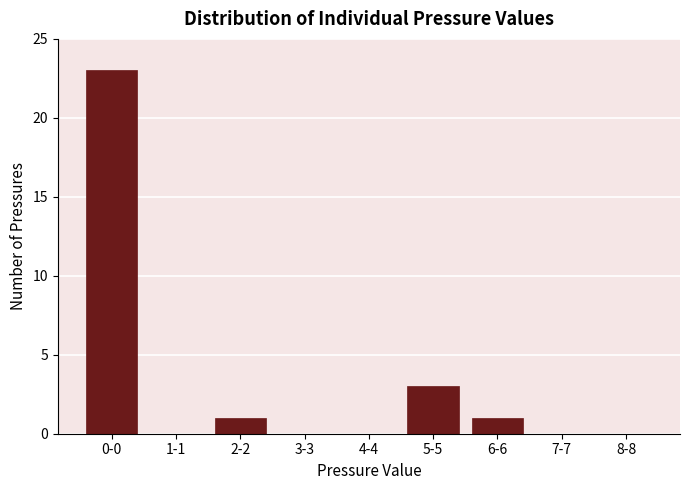

Reading right to left, extract all data points from this chart.

8-8=0	7-7=0	6-6=1	5-5=3	4-4=0	3-3=0	2-2=1	1-1=0	0-0=23